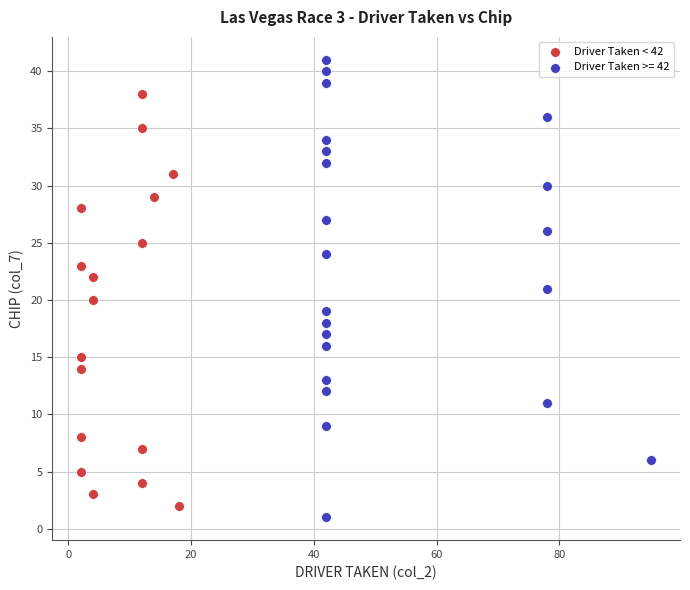

Which series has the largest Y range (max minus min)?

Driver Taken >= 42